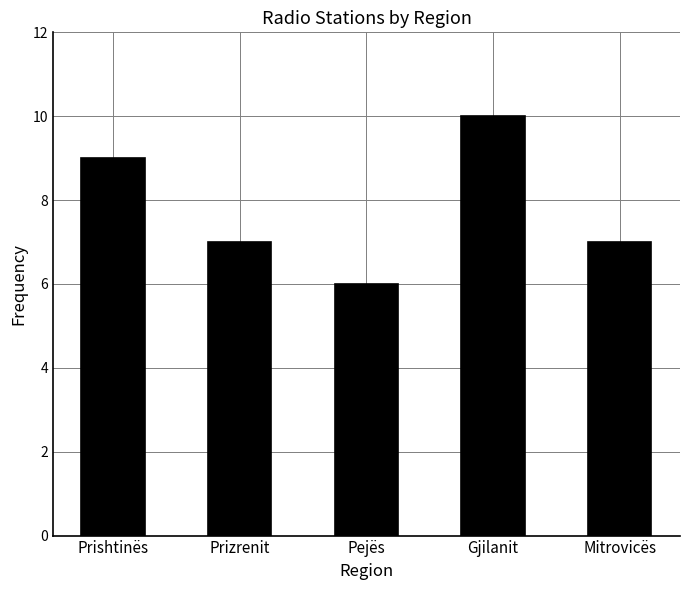

Reading left to right, list all the values displayed in this chart.

9	7	6	10	7